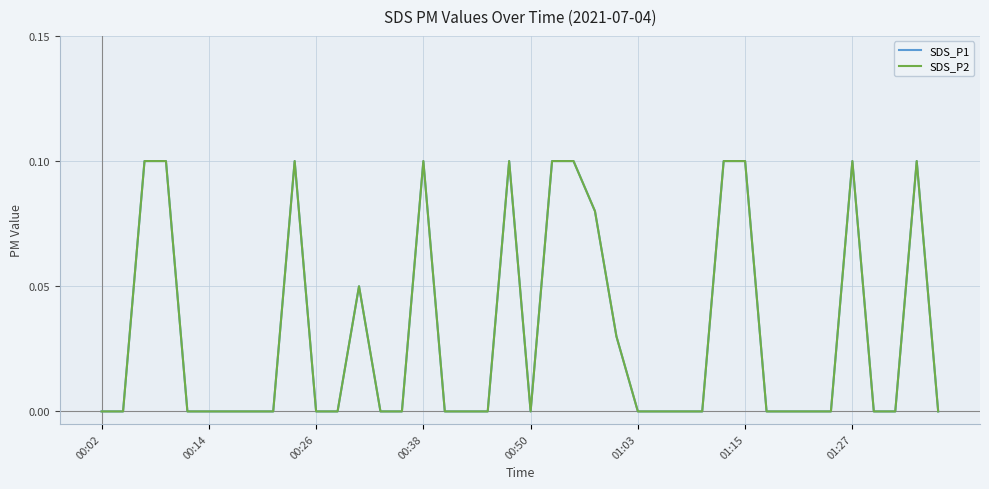

Is this an area chart (filled region under the line)?

No